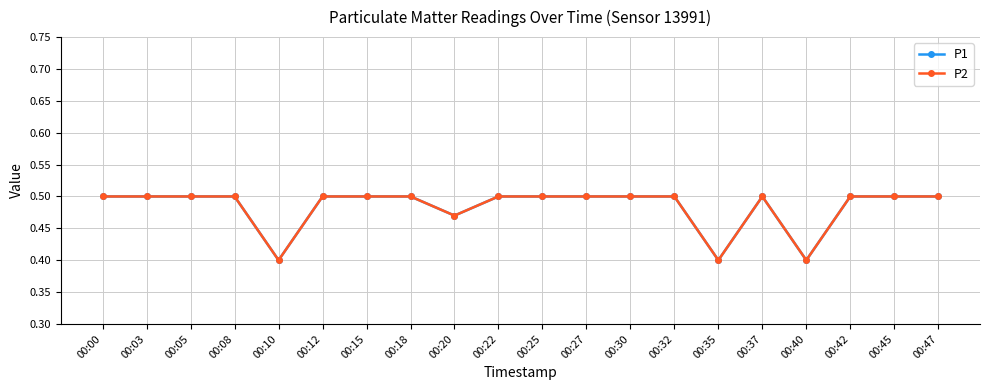

In P2, how many points are higher than both neighbors (excluding endpoints)?

1